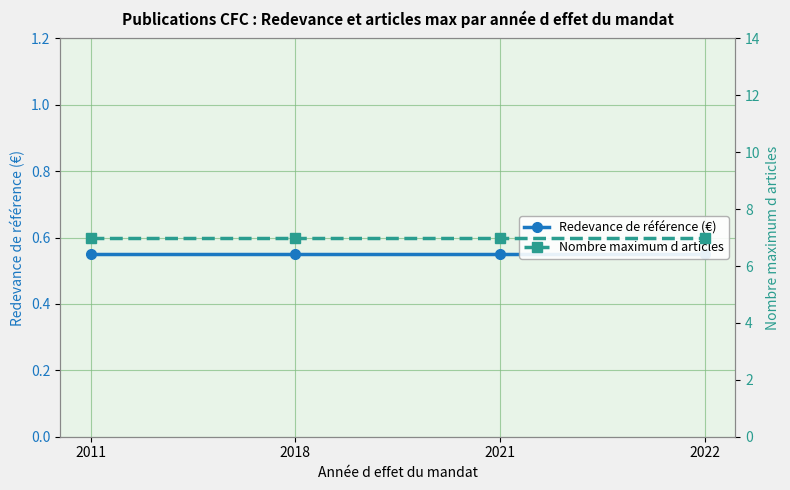

At which category is the sum across all series the highest?

2011